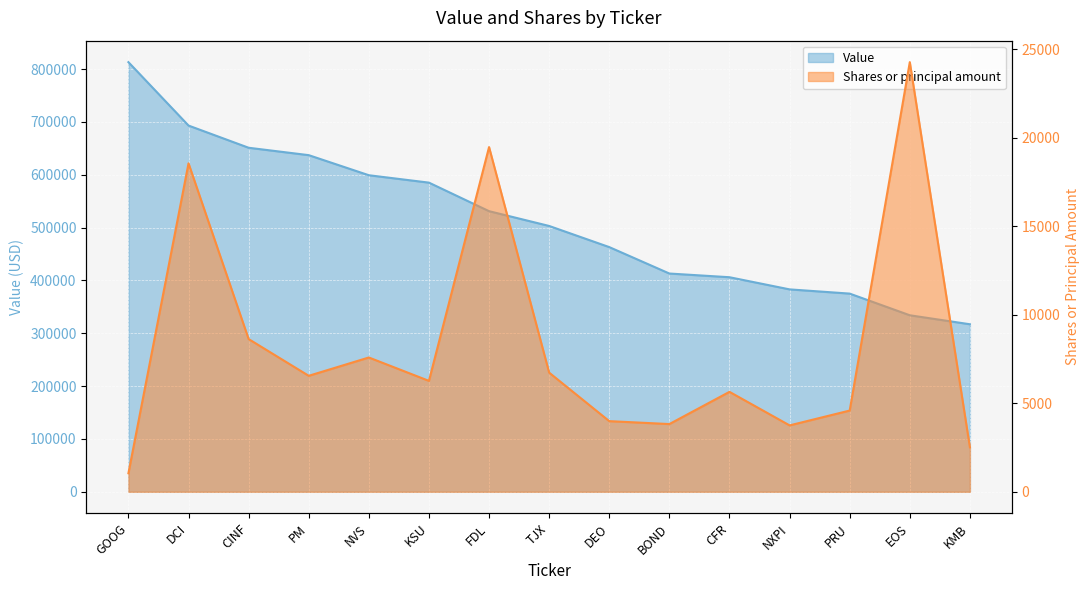

What is the label of the 14th point from the right?

DCI